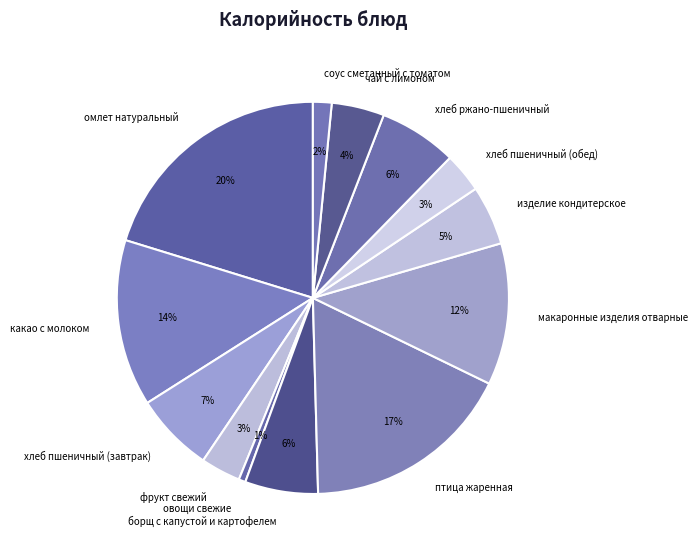

Combined, do чай с лимоном and какао с молоком account for over 50%?

No